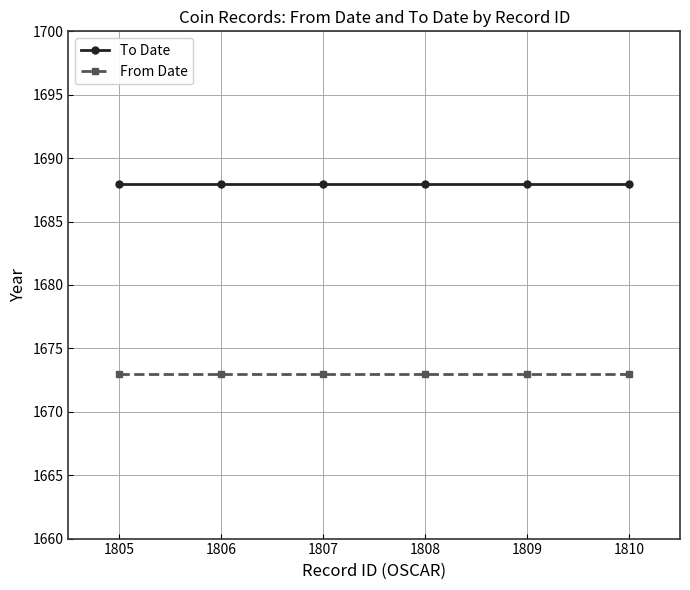

True or false: To Date has more than 2 interior local peaks.

False